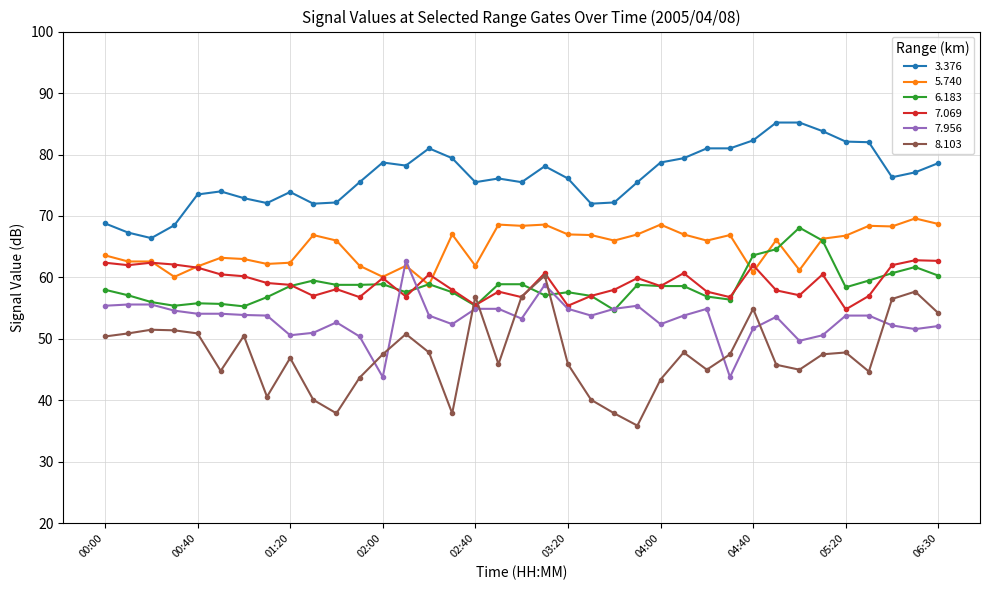

True or false: 3.376 and 8.103 cross at least once.

False